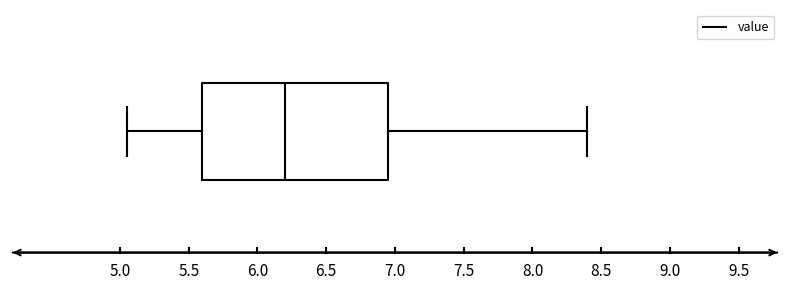

Transcribe this box plot: give where the median line is, the range the box spans, and where the two whiskers end, as read against the x-axis. The values are not printed on the chart, so give them approximately, as read against the axis.

median 6.20, box 5.60 to 6.95, whiskers 5.05 to 8.40